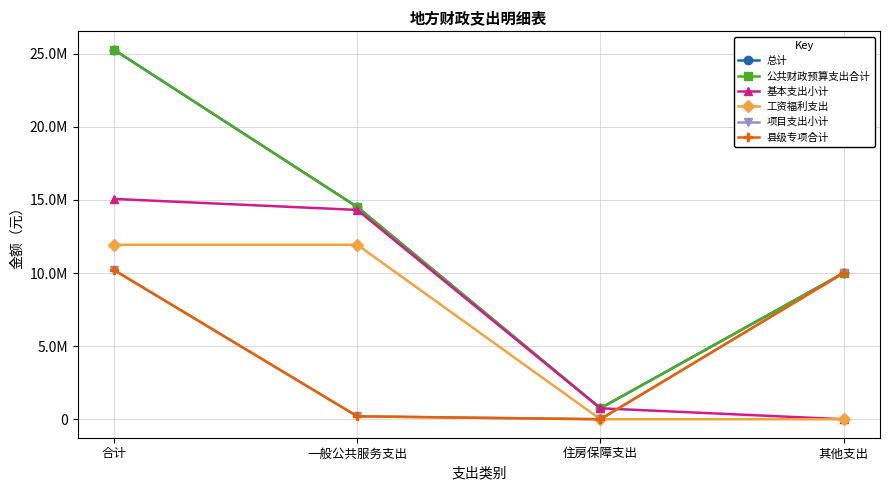

How many series are shown in this chart?

6